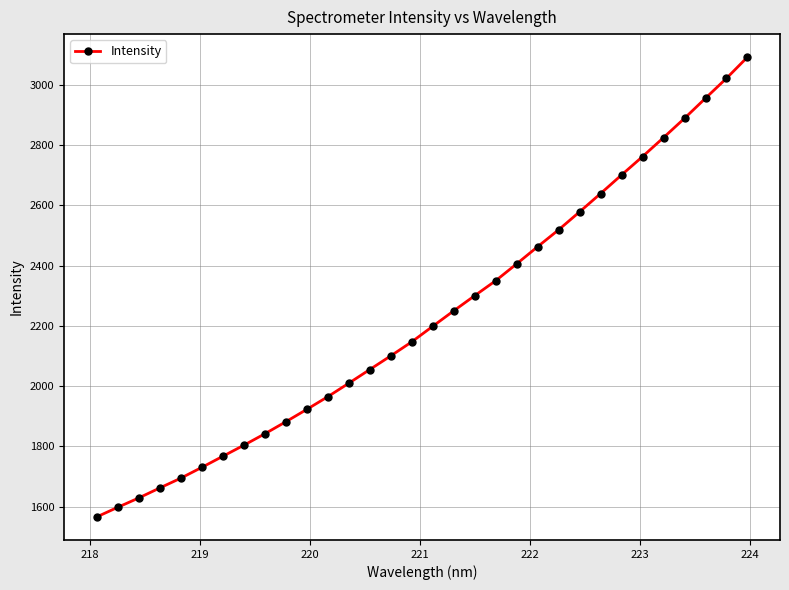

Count the number of categories in the chart.

32